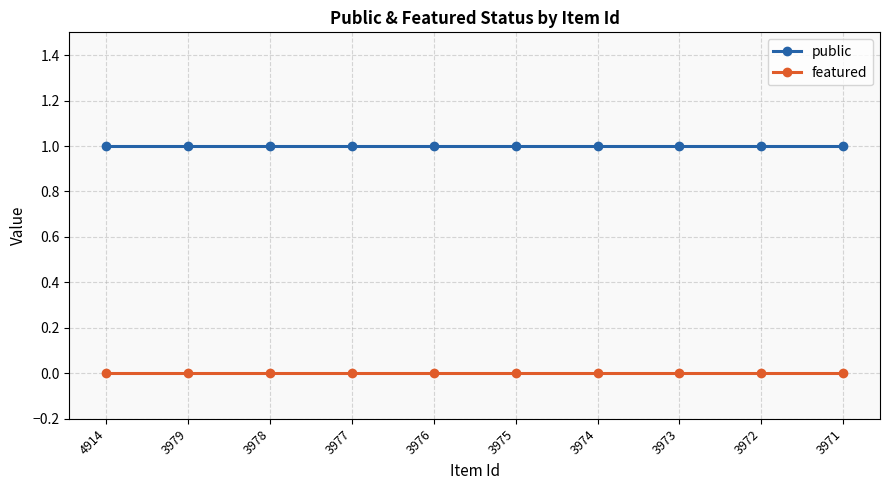

Read the public value at 3975.

1